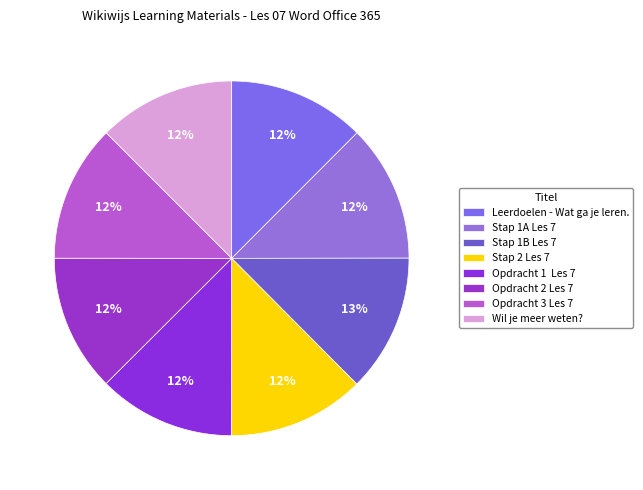

To the nearest percent, what portion does Stap 2 Les 7 represent?

12%